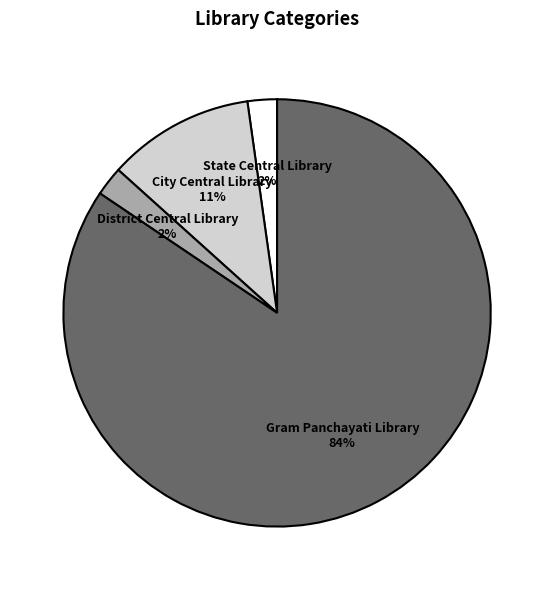

How many slices are in this pie chart?

4